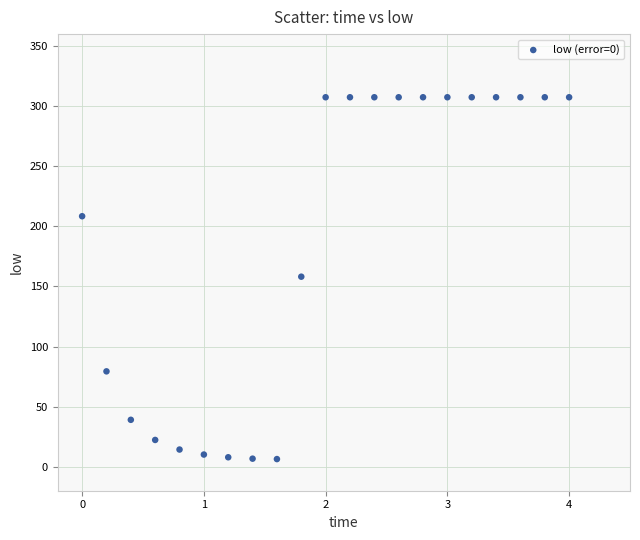

What is the range of Y values (max minus min)?

301.1